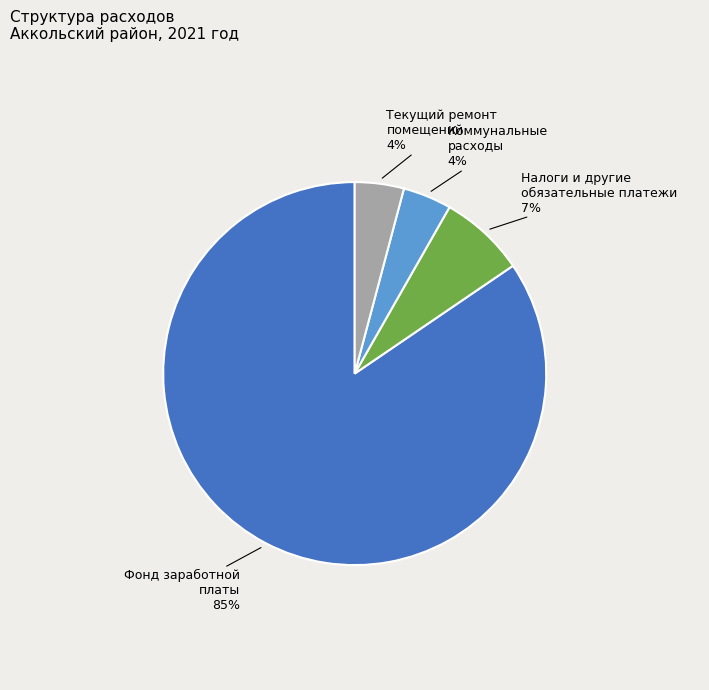

Does any single category account for the majority?

Yes